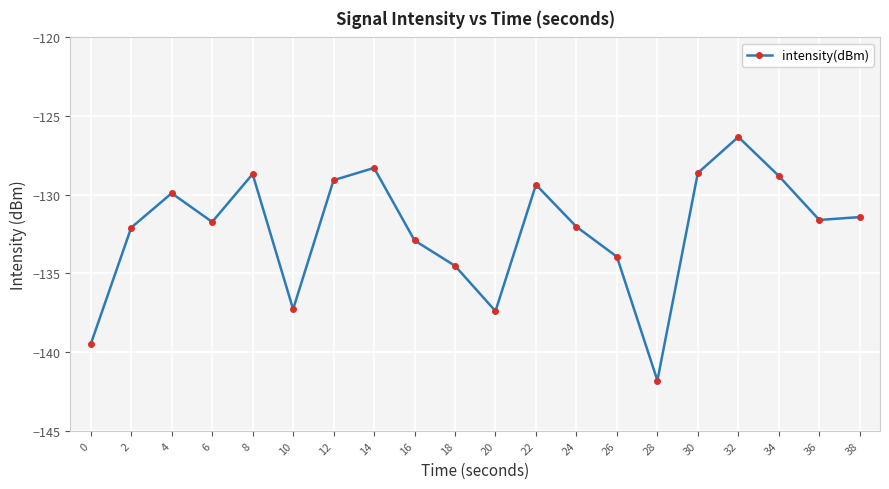

Where is the data nearest to the value -134?

26